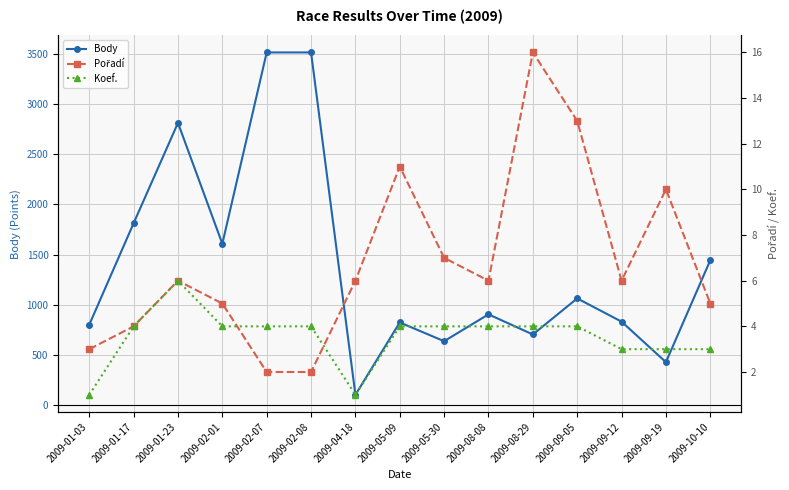

What is the sum of the Koef. values at 2009-05-30 and 2009-09-05?

8